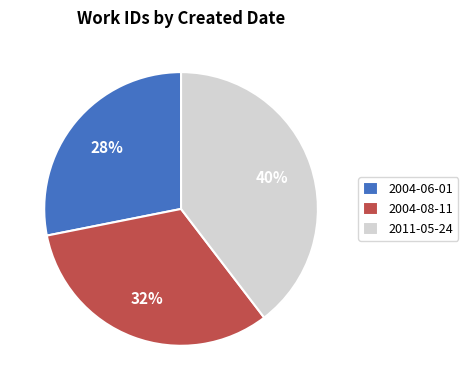

Is the sum of 2011-05-24 and 2004-06-01 greater than half?

Yes